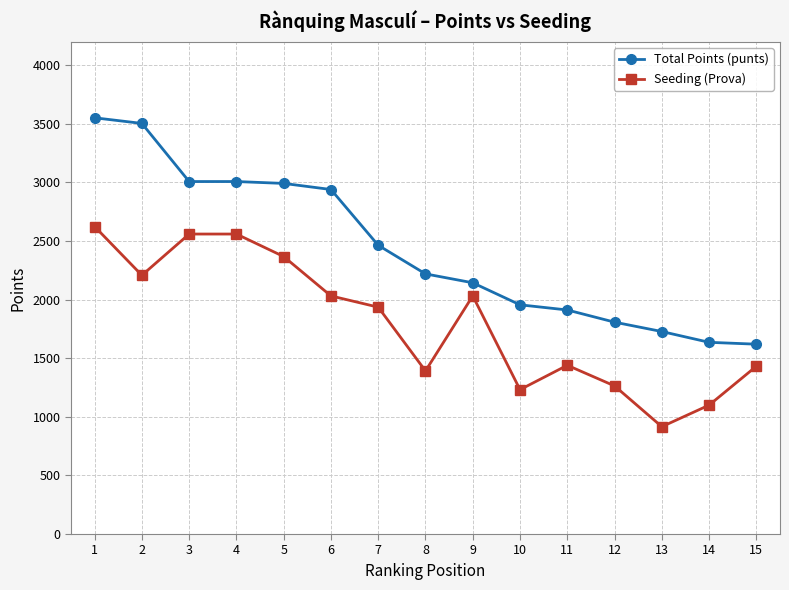

True or false: Seeding (Prova) has a value of 2624 at 1.

True